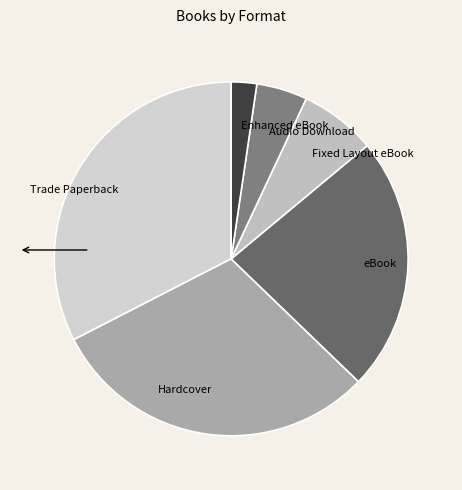

Which slice is the largest?

Trade Paperback